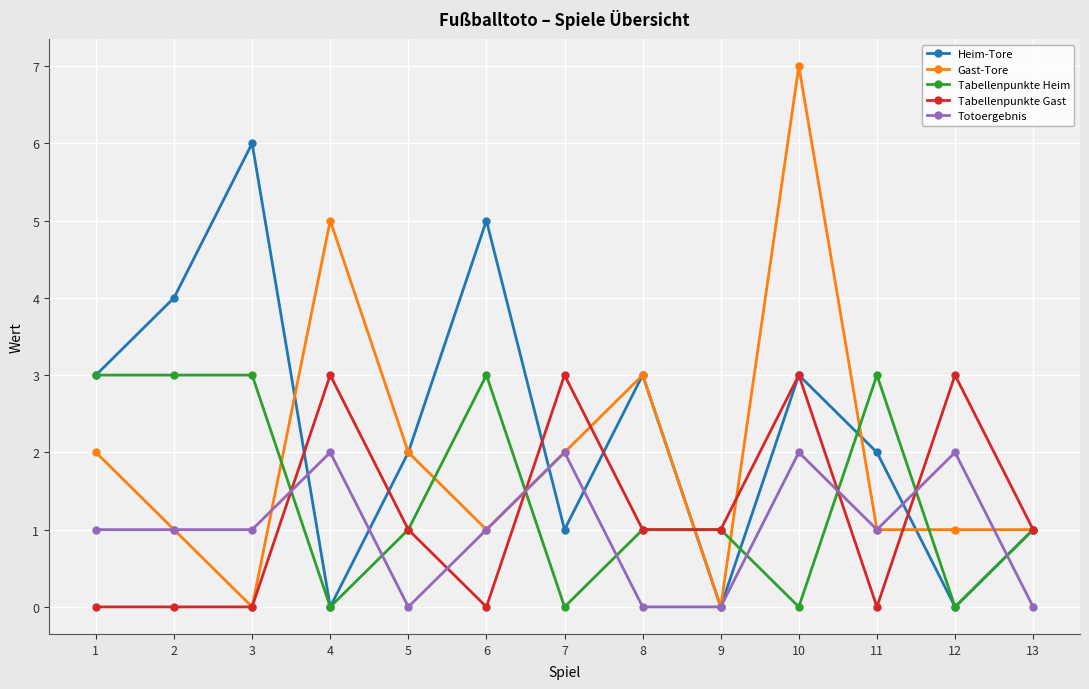

The Tabellenpunkte Heim series shows 3 at 6. True or false?

True